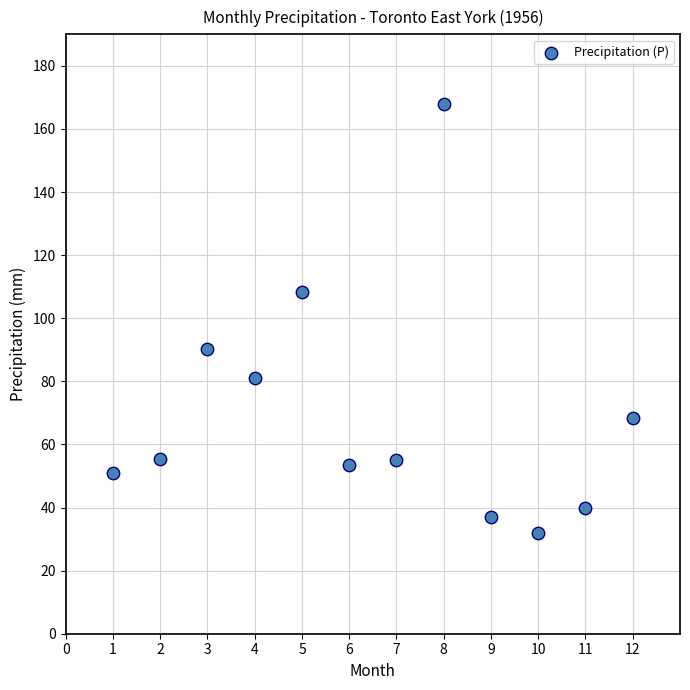

What is the average Y value?

70.0